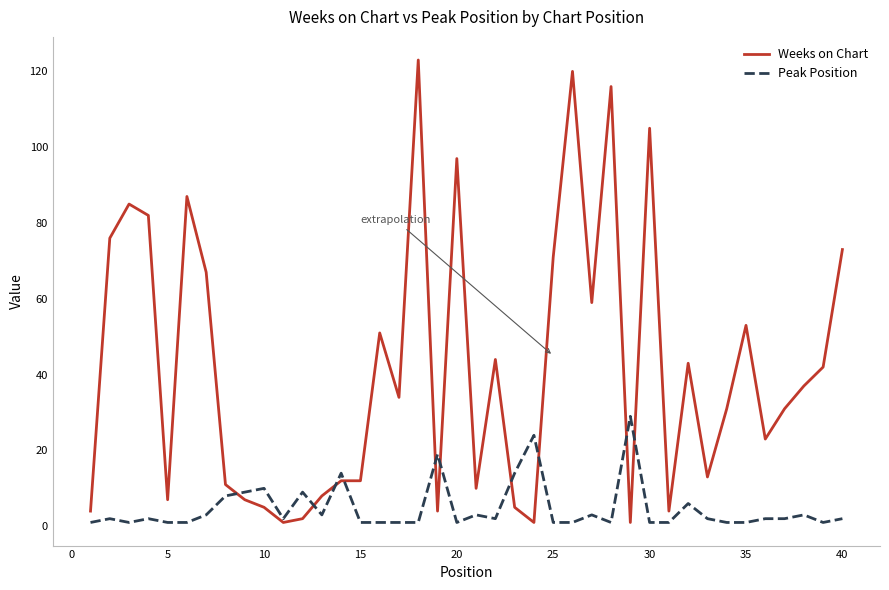

Which series has the largest total across all categories?

Weeks on Chart